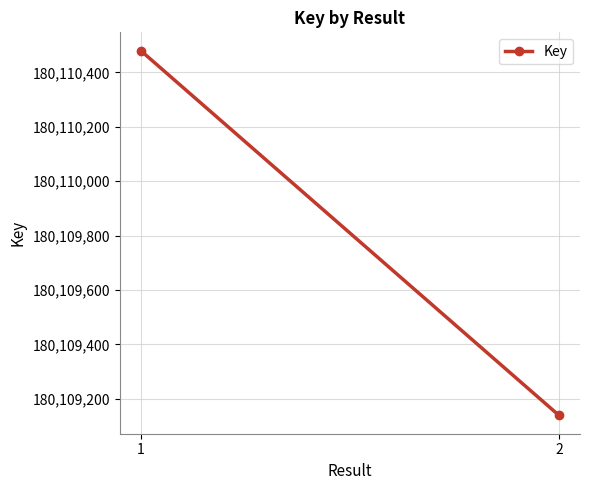

What is the value of the 1st point from the left?

180110480